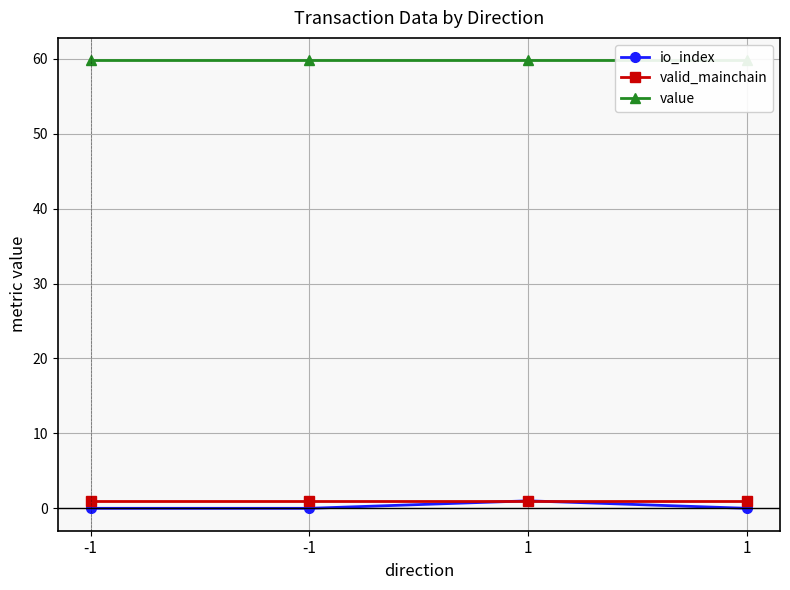

At which label is io_index closest to 0?

-1